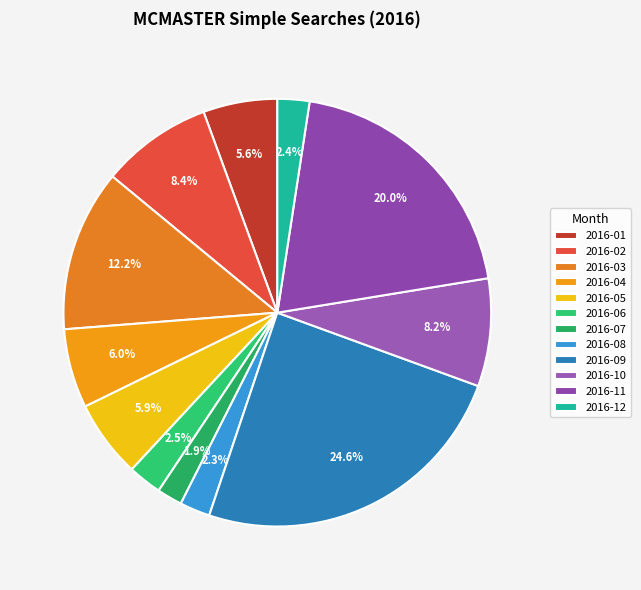

How many segments does this pie chart have?

12